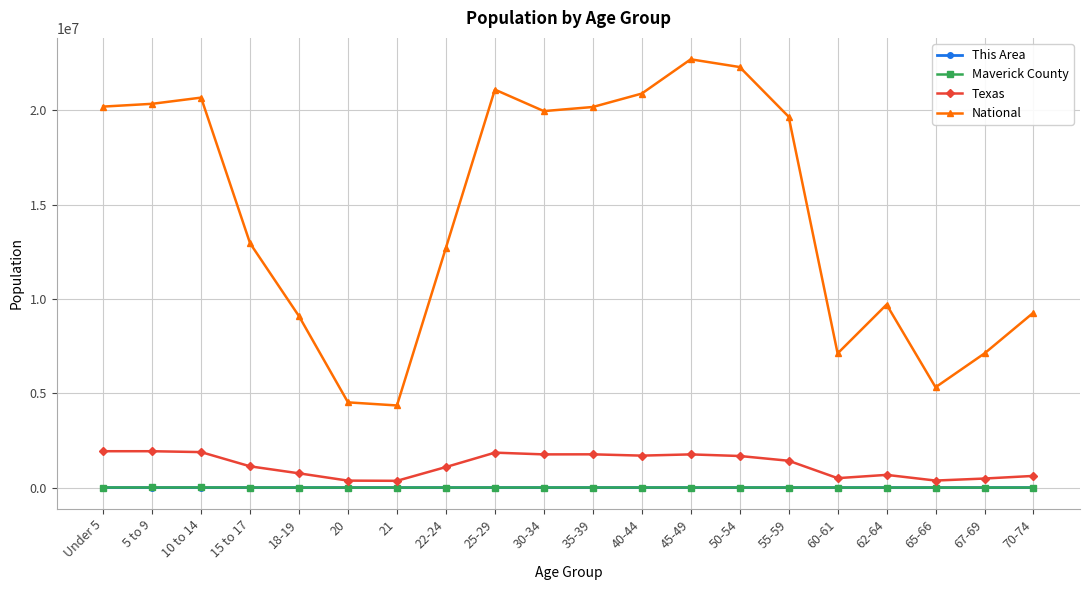

What is the lowest value of the National series?

4354294